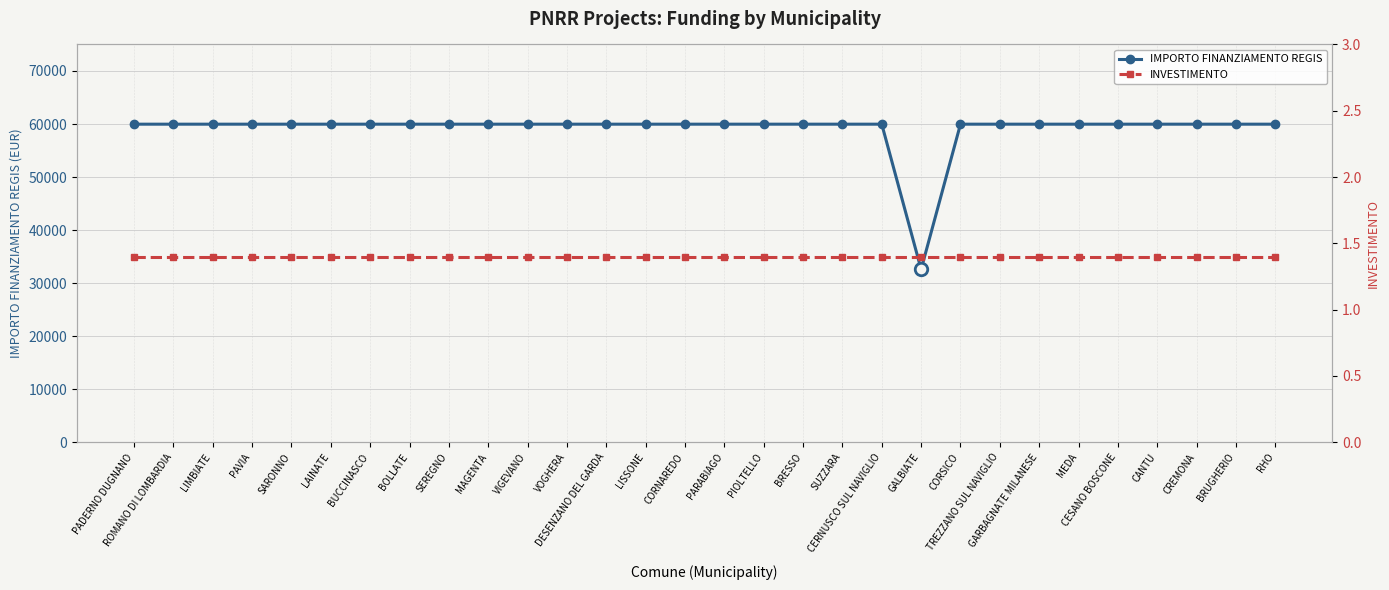

Reading right to left, list all the values displayed in this chart.

IMPORTO FINANZIAMENTO REGIS: 59966.0	59966.0	59966.0	59966.0	59966.0	59966.0	59966.0	59966.0	59966.0	32589.0	59966.0	59966.0	59966.0	59966.0	59966.0	59966.0	59966.0	59966.0	59966.0	59966.0	59966.0	59966.0	59966.0	59966.0	59966.0	59966.0	59966.0	59966.0	59966.0	59966.0
INVESTIMENTO: 1.4	1.4	1.4	1.4	1.4	1.4	1.4	1.4	1.4	1.4	1.4	1.4	1.4	1.4	1.4	1.4	1.4	1.4	1.4	1.4	1.4	1.4	1.4	1.4	1.4	1.4	1.4	1.4	1.4	1.4